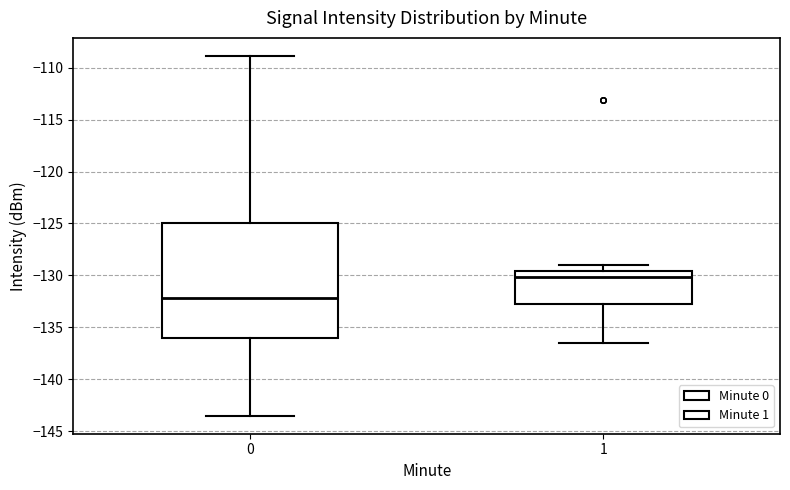

Where does the upper whisker of the box at x = 0 end on the y-axis? The values are not printed on the chart, so give them approximately, as read against the axis.

-109.0